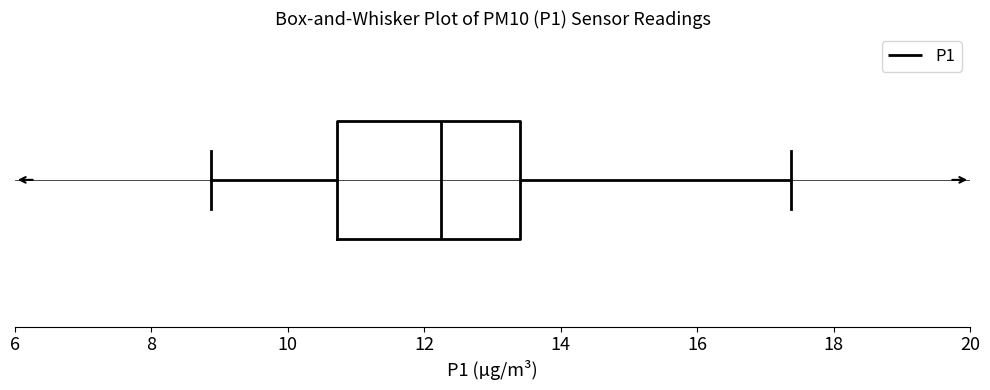

Read this box plot against the x-axis: the position of the median line, the range covered by the box, and the ends of both whiskers. The values are not printed on the chart, so give them approximately, as read against the axis.

median 12.2, box 10.8 to 13.4, whiskers 8.8 to 17.4